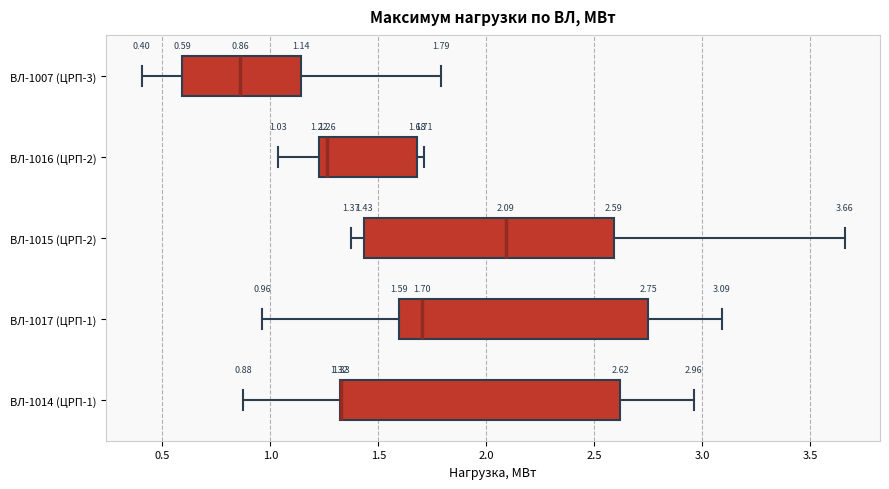

Comparing the boxes themselves (not the whiskers), which one is the widest?

ВЛ-1014 (ЦРП-1)